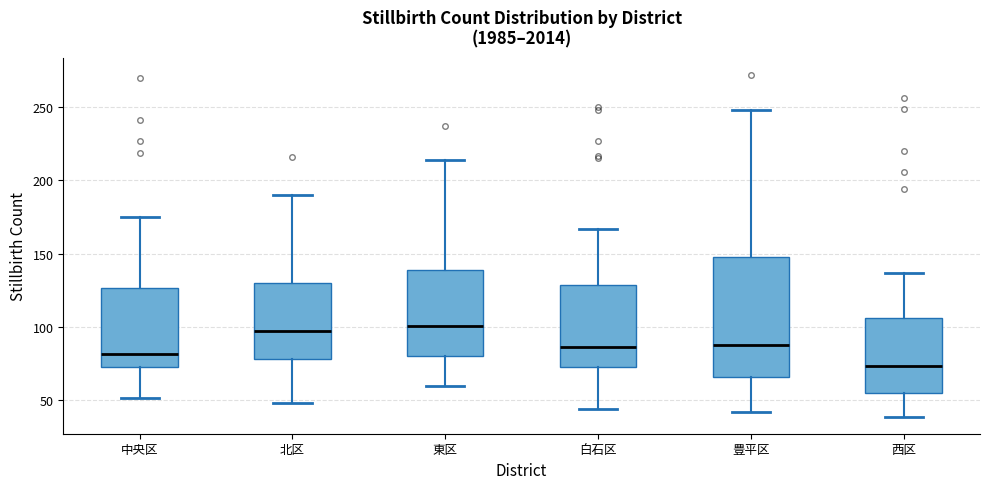

Reading left to right, read every box against the y-axis: the position of its median line, the range the box covers, and the ends of its whiskers. The values are not printed on the chart, so give them approximately, as read against the axis.

中央区: median 80, box 75 to 125, whiskers 50 to 175
北区: median 100, box 80 to 130, whiskers 50 to 190
東区: median 100, box 80 to 140, whiskers 60 to 215
白石区: median 85, box 75 to 130, whiskers 45 to 165
豊平区: median 90, box 65 to 150, whiskers 40 to 250
西区: median 75, box 55 to 105, whiskers 40 to 135